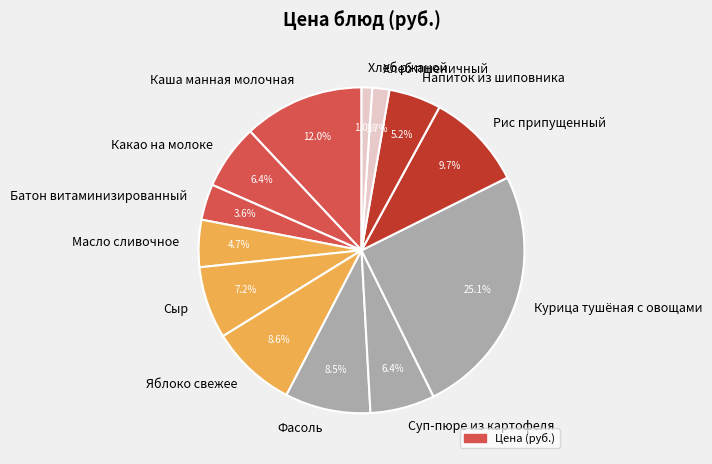

Which category has the smallest portion of the pie?

Хлеб ржаной